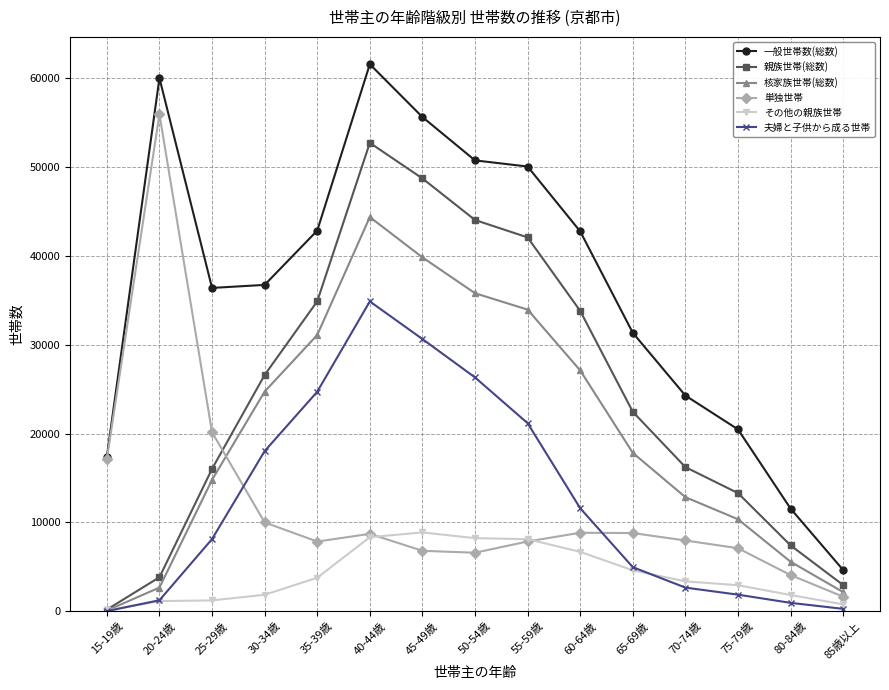

How many values in the その他の親族世帯 series are below 3378?

7